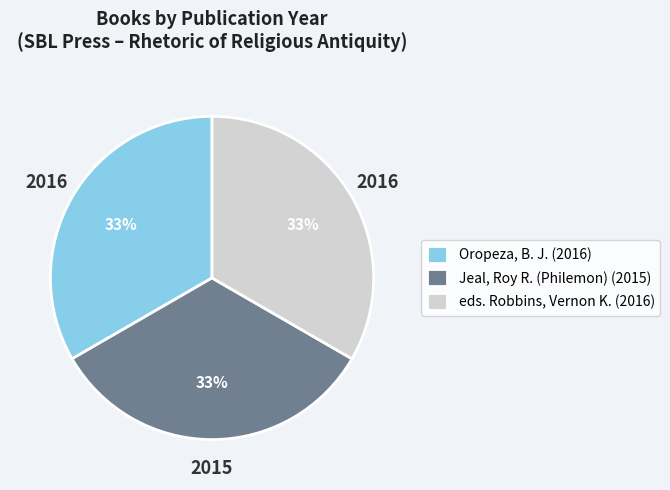

Do Oropeza, B. J. (2016) and eds. Robbins, Vernon K. (2016) together represent more than half of the pie?

Yes